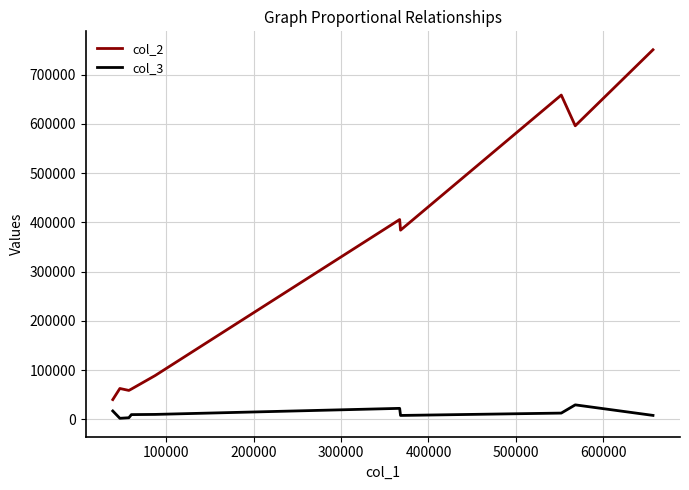

In col_3, how many points are lower than both neighbors (excluding endpoints)?

2